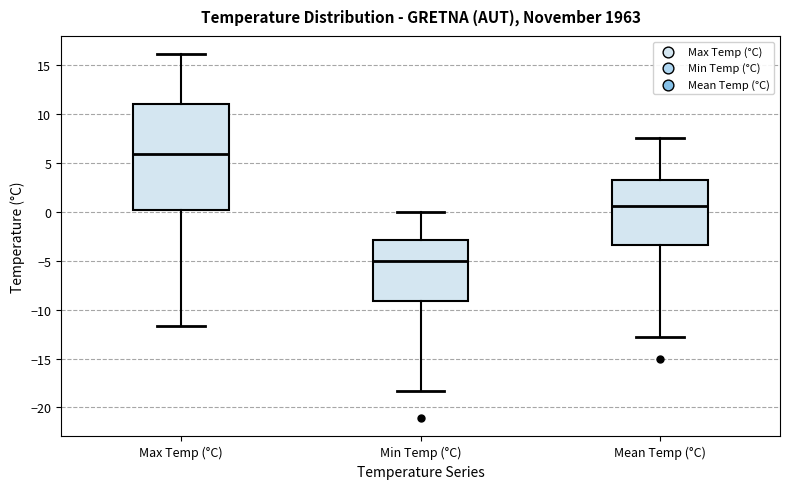

Reading left to right, read every box against the y-axis: the position of its median line, the range the box covers, and the ends of its whiskers. The values are not printed on the chart, so give them approximately, as read against the axis.

Max Temp (°C): median 6.0, box 0.0 to 11.0, whiskers -11.5 to 16.0
Min Temp (°C): median -5.0, box -9.0 to -3.0, whiskers -18.5 to 0.0
Mean Temp (°C): median 0.5, box -3.5 to 3.5, whiskers -13.0 to 7.5